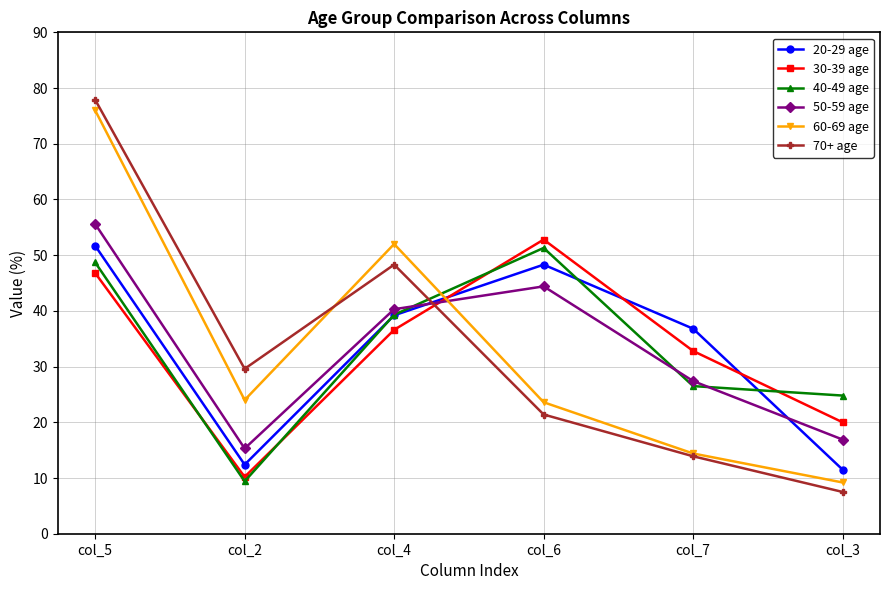

Where do 30-39 age and 20-29 age first cross each other?

col_4 and col_6